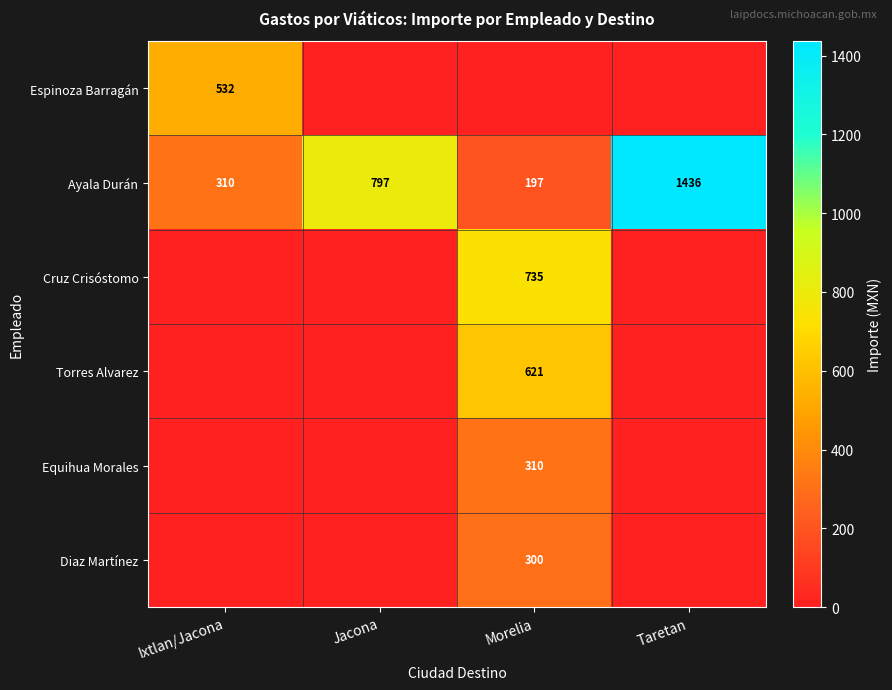

The value of Espinoza Barragán at Ixtlan/Jacona is 830. True or false?

False